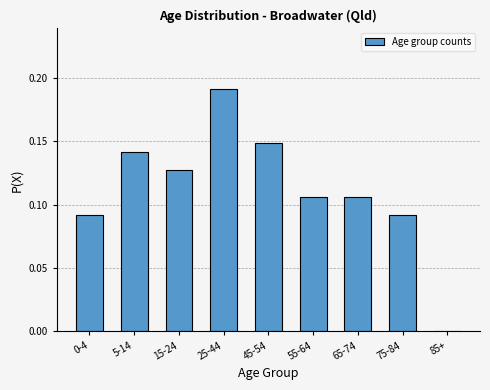

Which has a higher value, 15-24 or 0-4?

15-24